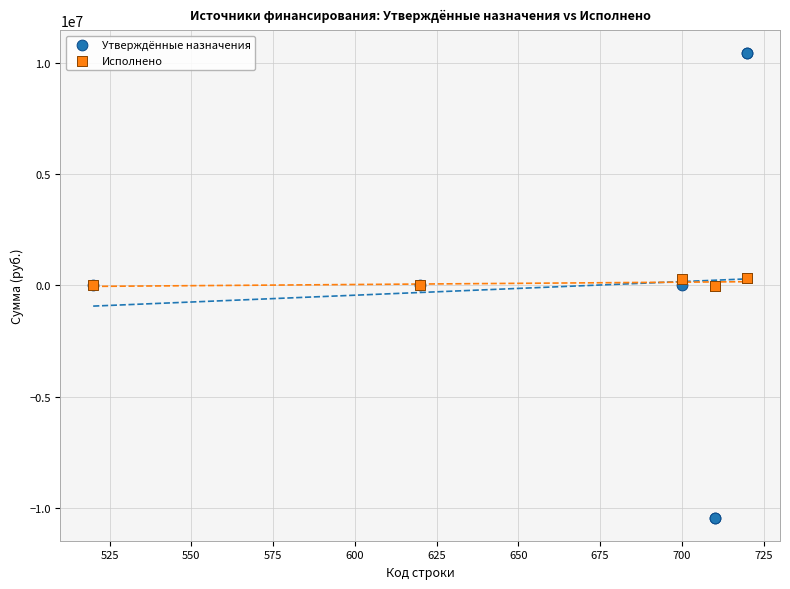

Which series contains the highest Y value?

Утверждённые назначения